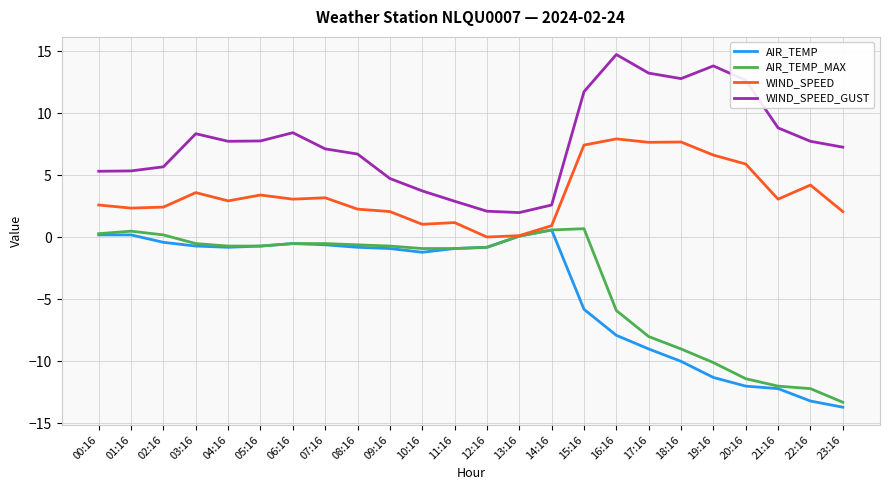

True or false: WIND_SPEED_GUST and WIND_SPEED intersect in this chart.

False